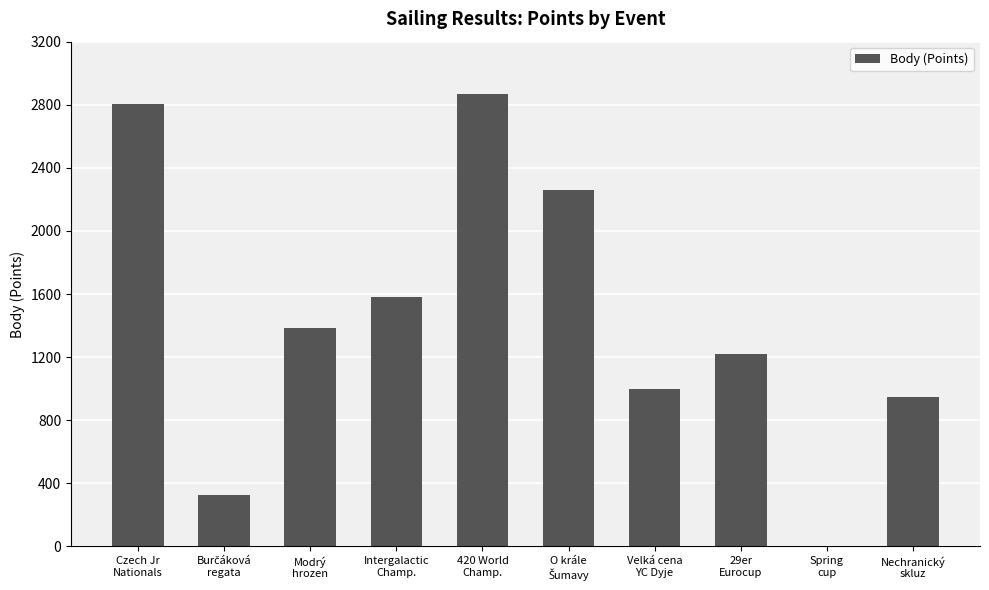

What is the sum of all values?

14386